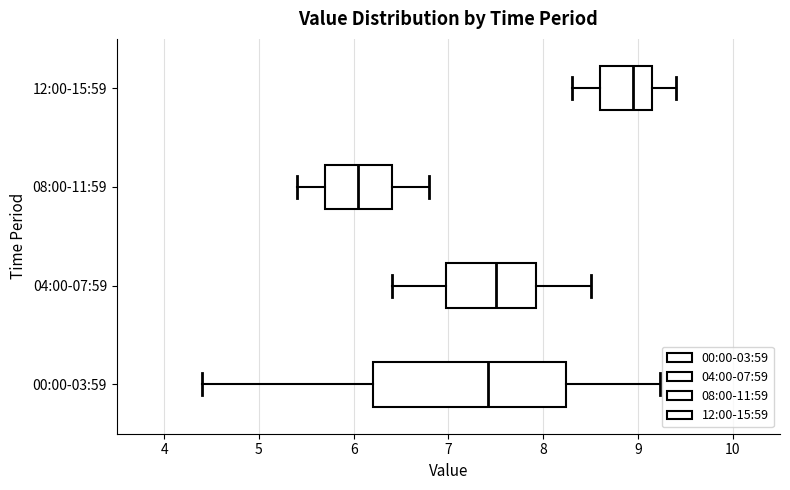

Reading bottom to top, transcribe this box plot: for each box, give where its median line is, the range the box spans, and where its two whiskers end, as read against the x-axis. The values are not printed on the chart, so give them approximately, as read against the axis.

00:00-03:59: median 7.4, box 6.2 to 8.2, whiskers 4.4 to 9.2
04:00-07:59: median 7.5, box 7.0 to 7.9, whiskers 6.4 to 8.5
08:00-11:59: median 6.1, box 5.7 to 6.4, whiskers 5.4 to 6.8
12:00-15:59: median 9.0, box 8.6 to 9.2, whiskers 8.3 to 9.4